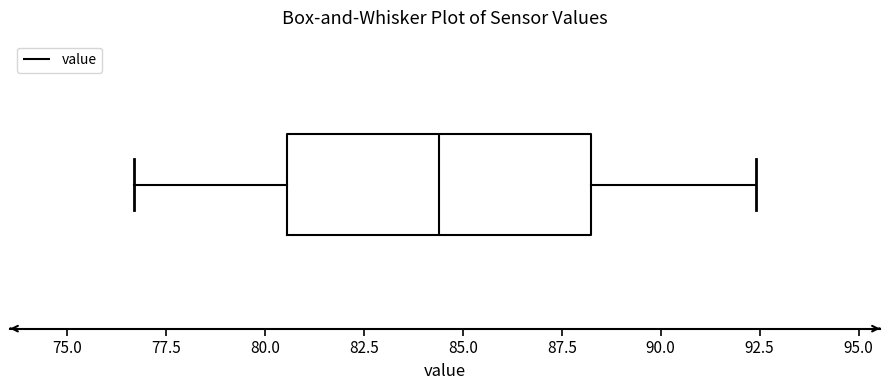

Transcribe this box plot: give where the median line is, the range the box spans, and where the two whiskers end, as read against the x-axis. The values are not printed on the chart, so give them approximately, as read against the axis.

median 84.5, box 80.5 to 88.5, whiskers 76.5 to 92.5